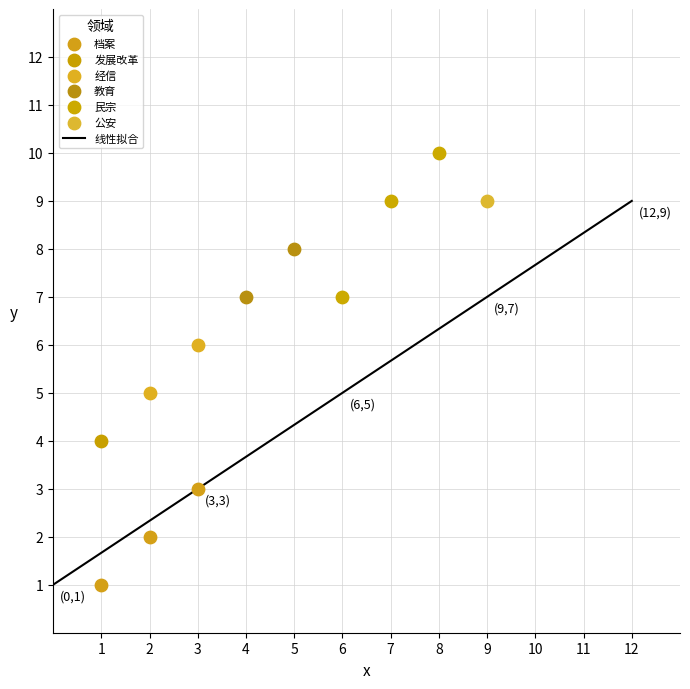

Which series reaches the maximum Y coordinate?

民宗